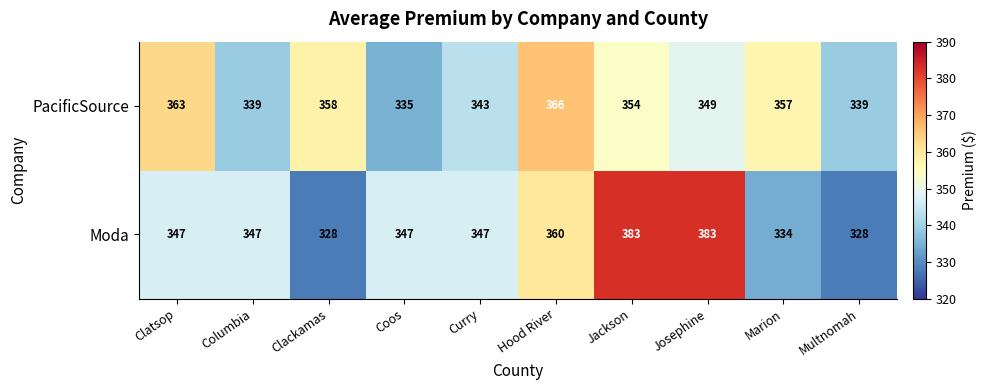

Reading left to right, extract all data points from this chart.

PacificSource: Clatsop=363	Columbia=339	Clackamas=358	Coos=335	Curry=343	Hood River=366	Jackson=354	Josephine=349	Marion=357	Multnomah=339
Moda: Clatsop=347	Columbia=347	Clackamas=328	Coos=347	Curry=347	Hood River=360	Jackson=383	Josephine=383	Marion=334	Multnomah=328